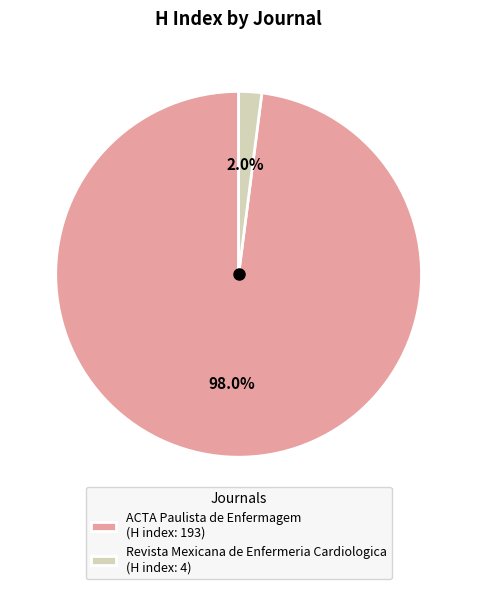

What is the majority slice?

ACTA Paulista de Enfermagem